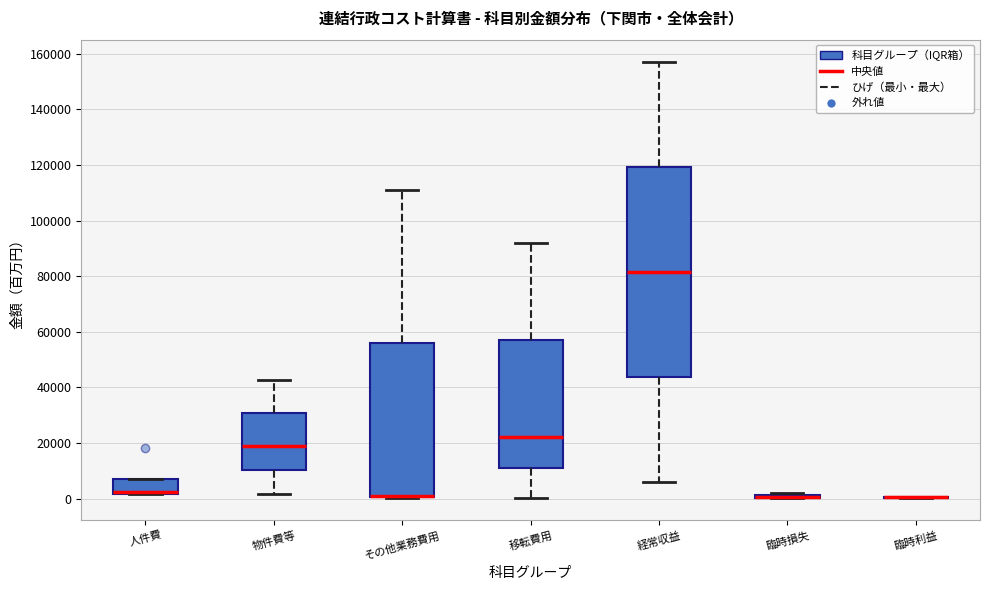

Which box is the tallest, from its lower edge to its upper edge?

経常収益